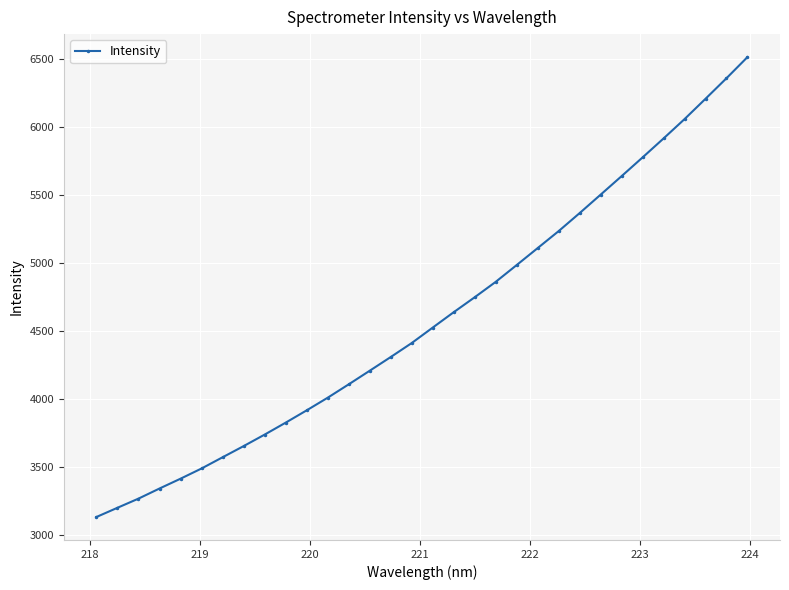

How many data points are above 4522?

16